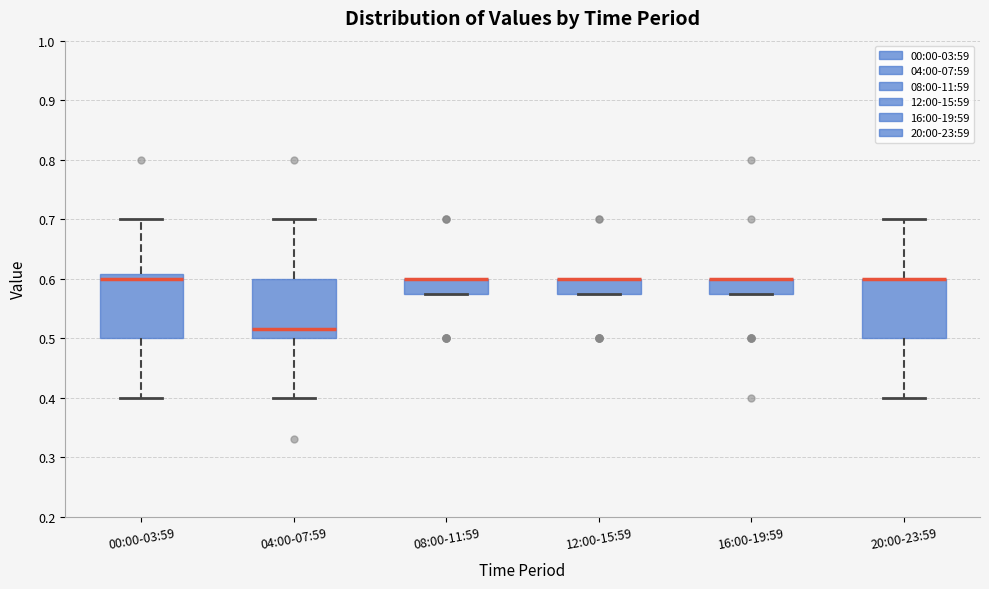

Where does the lower whisker of the box for 04:00-07:59 end on the y-axis? The values are not printed on the chart, so give them approximately, as read against the axis.

0.40